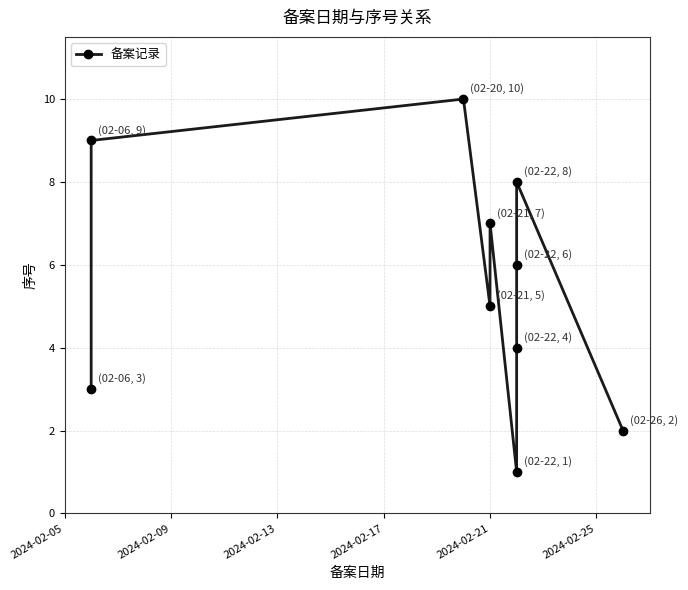

Count the number of categories in the chart.

10